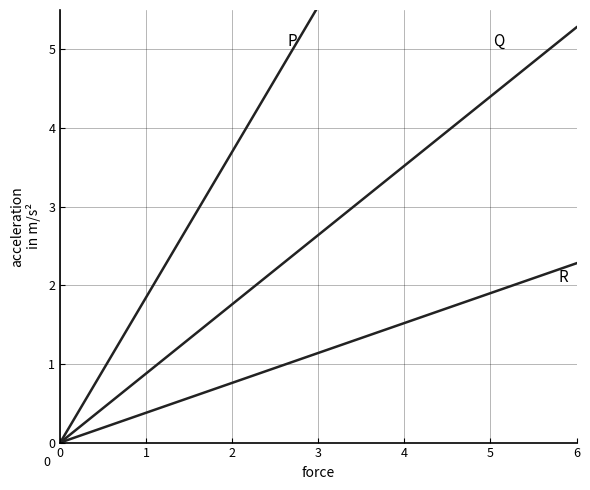

How many data points in R are less than 1?

3